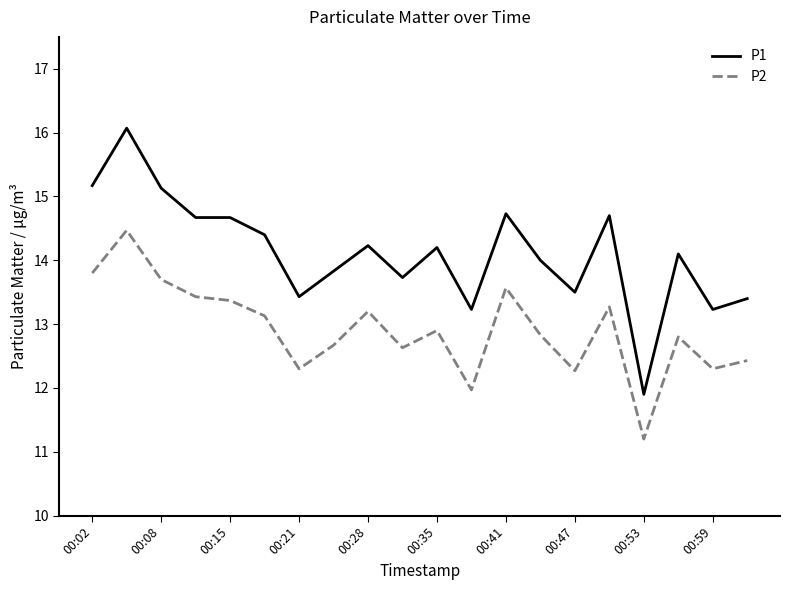

True or false: P1 and P2 intersect in this chart.

False